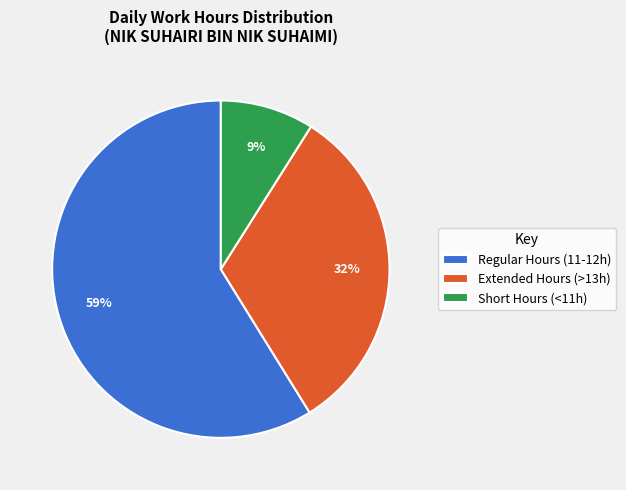

How many segments does this pie chart have?

3